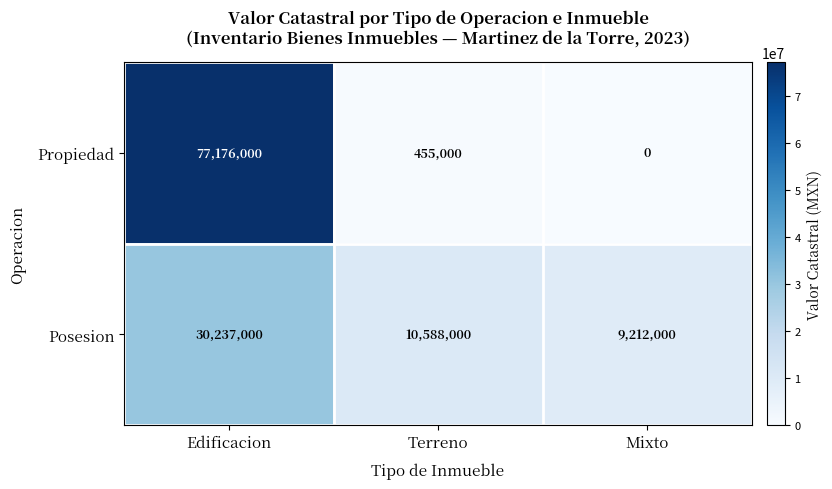

Which series has the largest total across all categories?

Propiedad